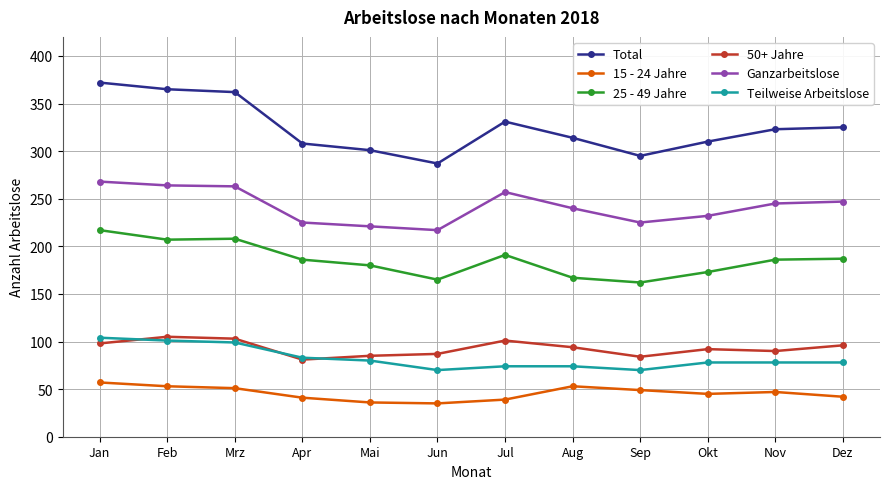

At which category does the chart reach its peak across all series?

Jan